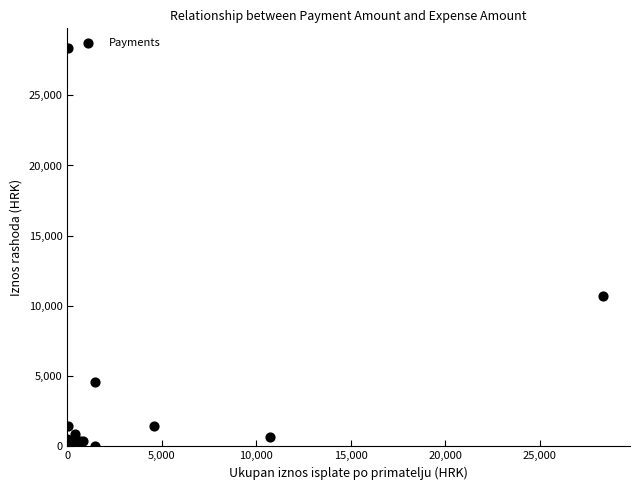

What Y value in the scatter plot is closest to 14178?

10722.9